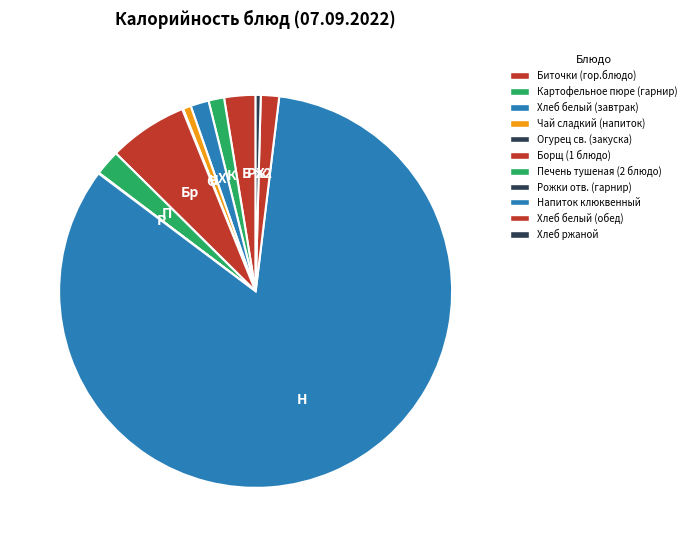

What is the smallest slice in the pie chart?

Рожки отв. (гарнир)